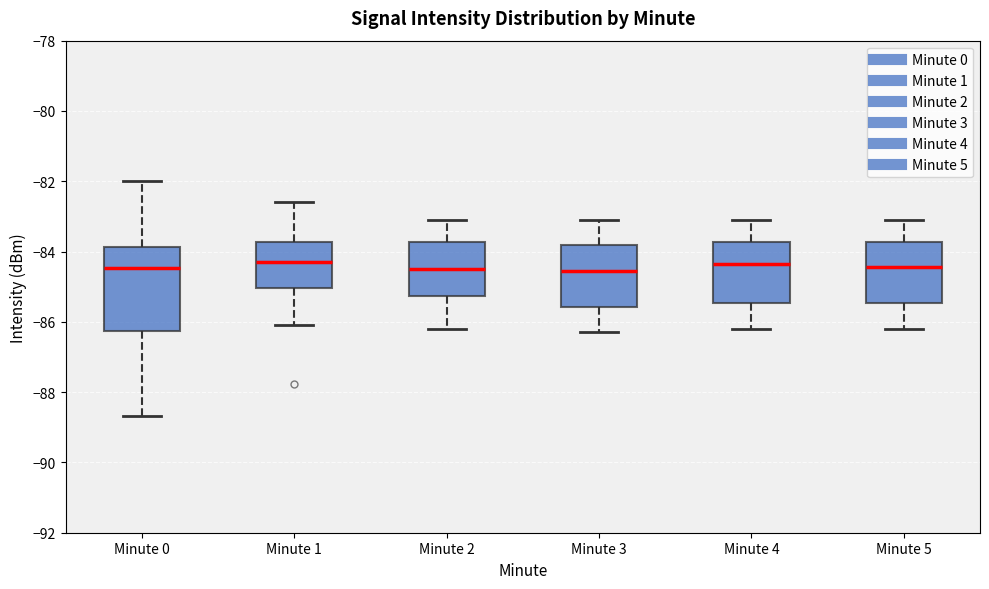

Reading left to right, read every box against the y-axis: the position of its median line, the range the box covers, and the ends of its whiskers. The values are not printed on the chart, so give them approximately, as read against the axis.

Minute 0: median -84.4, box -86.2 to -83.8, whiskers -88.6 to -82.0
Minute 1: median -84.4, box -85.0 to -83.8, whiskers -86.0 to -82.6
Minute 2: median -84.4, box -85.2 to -83.8, whiskers -86.2 to -83.0
Minute 3: median -84.6, box -85.6 to -83.8, whiskers -86.2 to -83.0
Minute 4: median -84.4, box -85.4 to -83.8, whiskers -86.2 to -83.0
Minute 5: median -84.4, box -85.4 to -83.8, whiskers -86.2 to -83.0